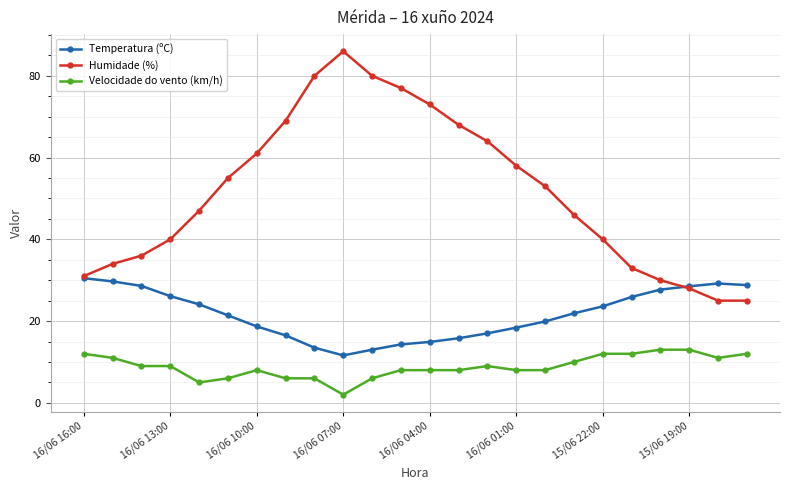

True or false: Humidade (%) and Velocidade do vento (km/h) cross at least once.

False